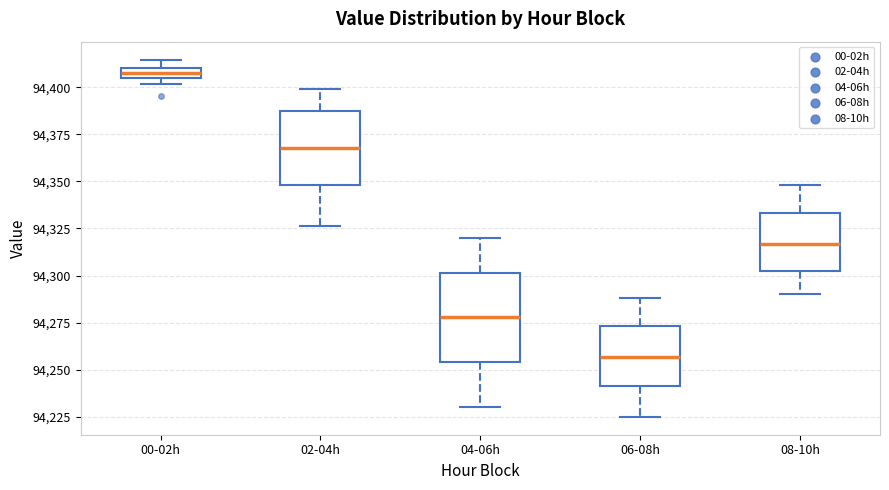

Which box's median line is the lowest?

06-08h